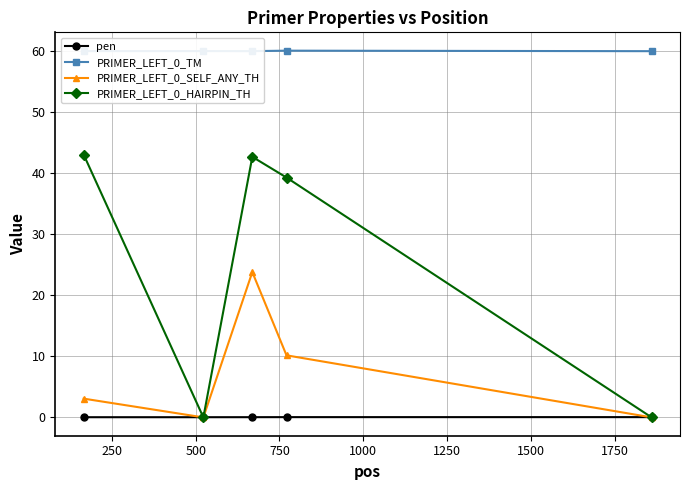

What is the value of the PRIMER_LEFT_0_HAIRPIN_TH point at the 1st from the left?

43.0